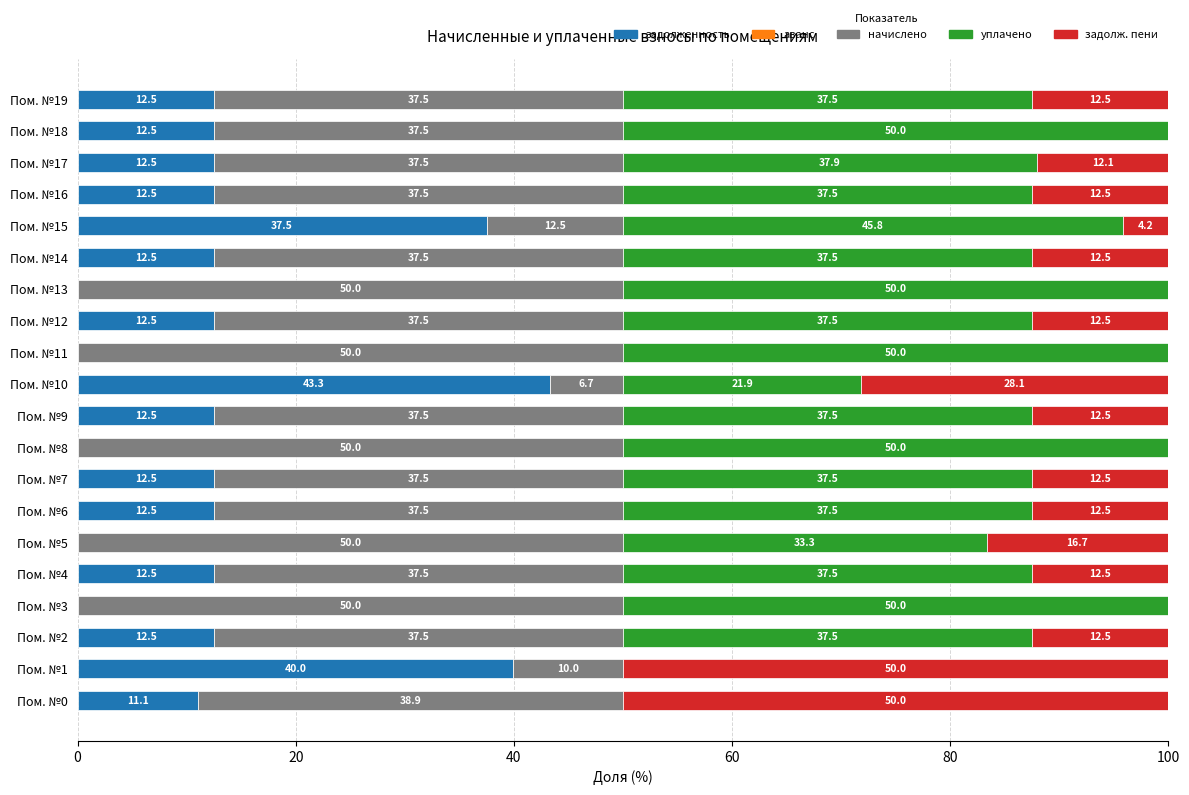

What is the total value across all series at Пом. №0?

100.0